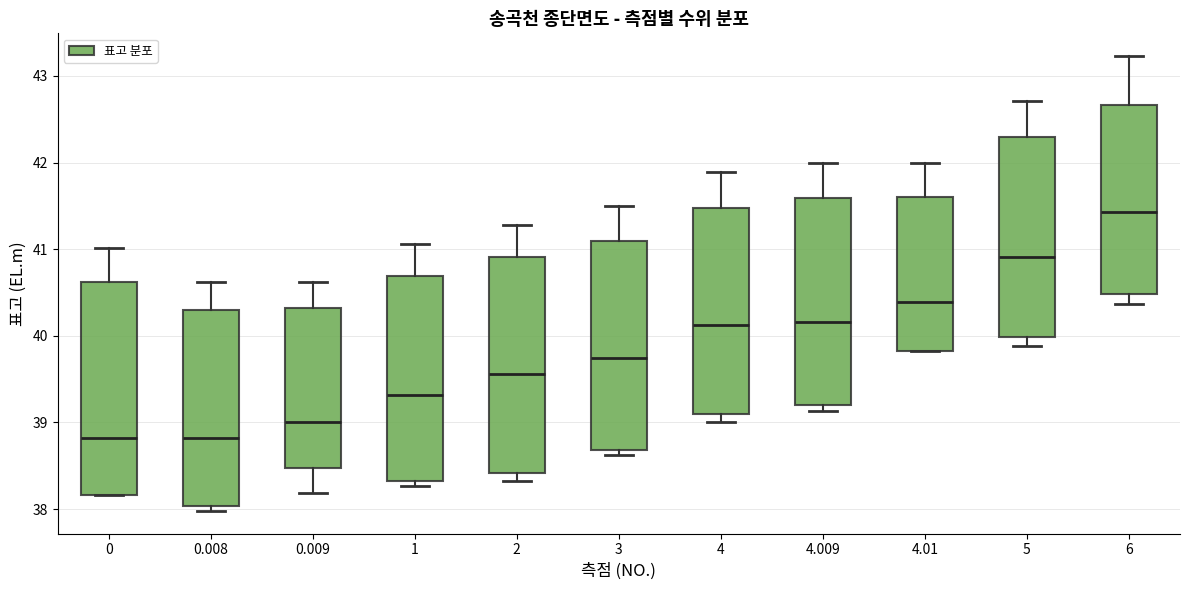

Where is the lower edge of the box at x = 4 on the y-axis? The values are not printed on the chart, so give them approximately, as read against the axis.

39.1